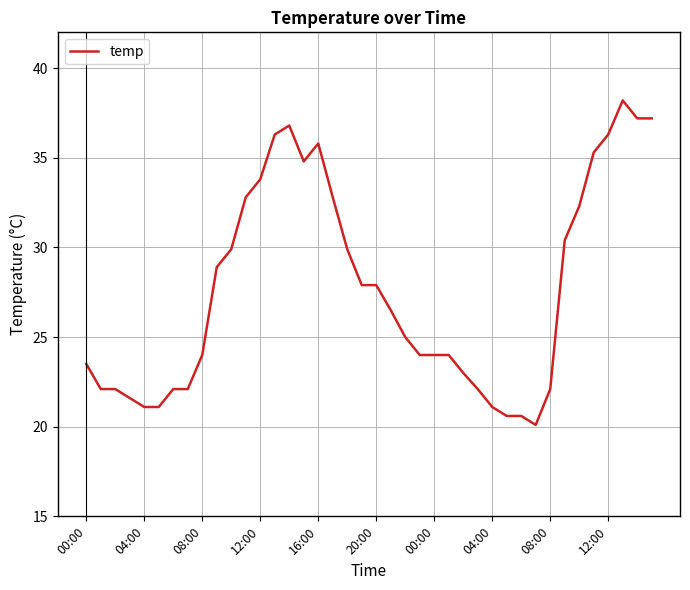

What is the maximum value shown in the chart?

38.2